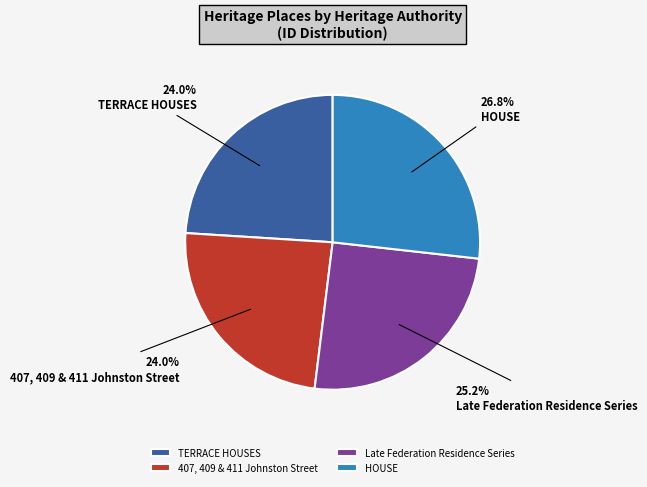

Is it true that HOUSE is 27% of the pie?

True